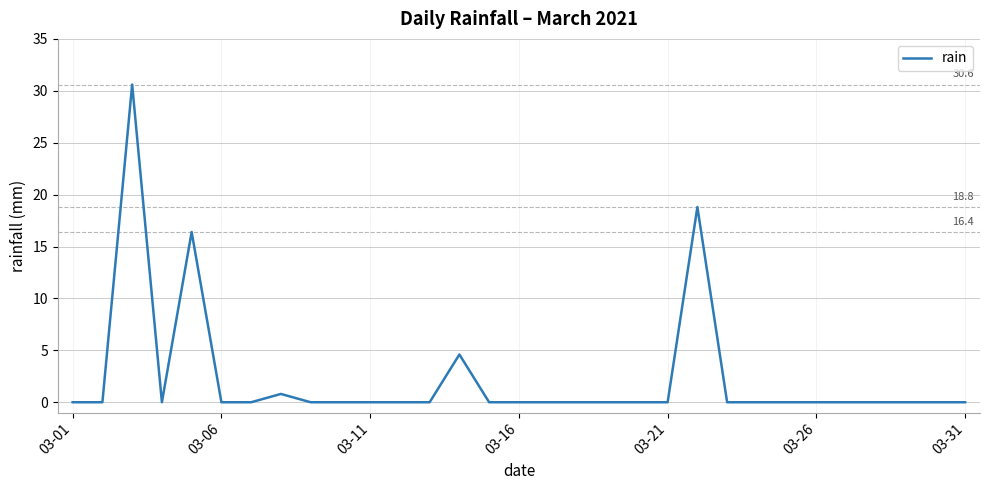

What is the difference between the maximum and minimum values?

30.6